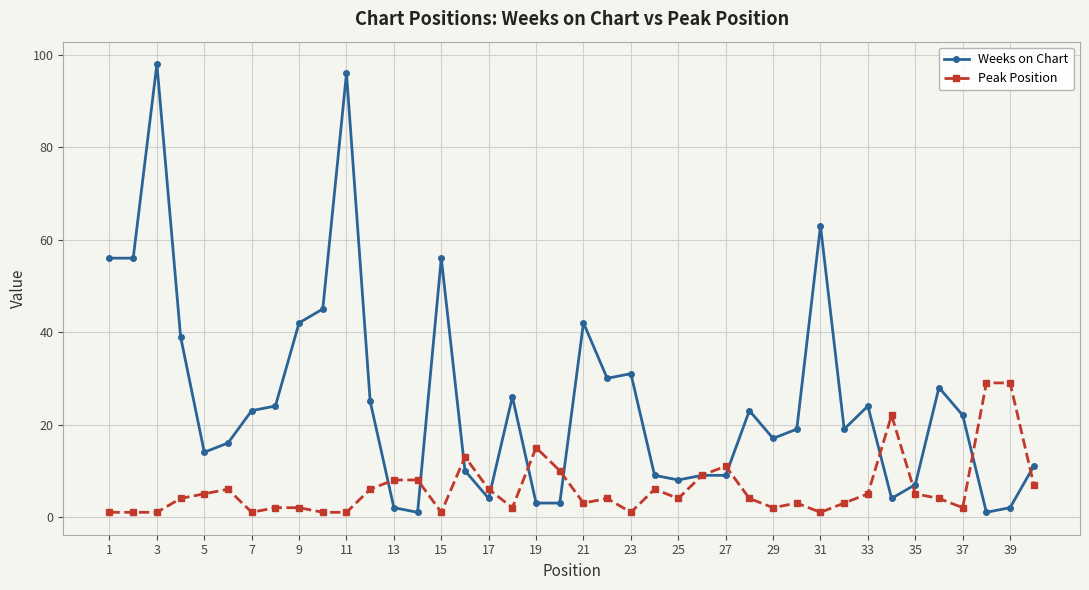

List the series in order of their overall mean, lowest first.

Peak Position, Weeks on Chart